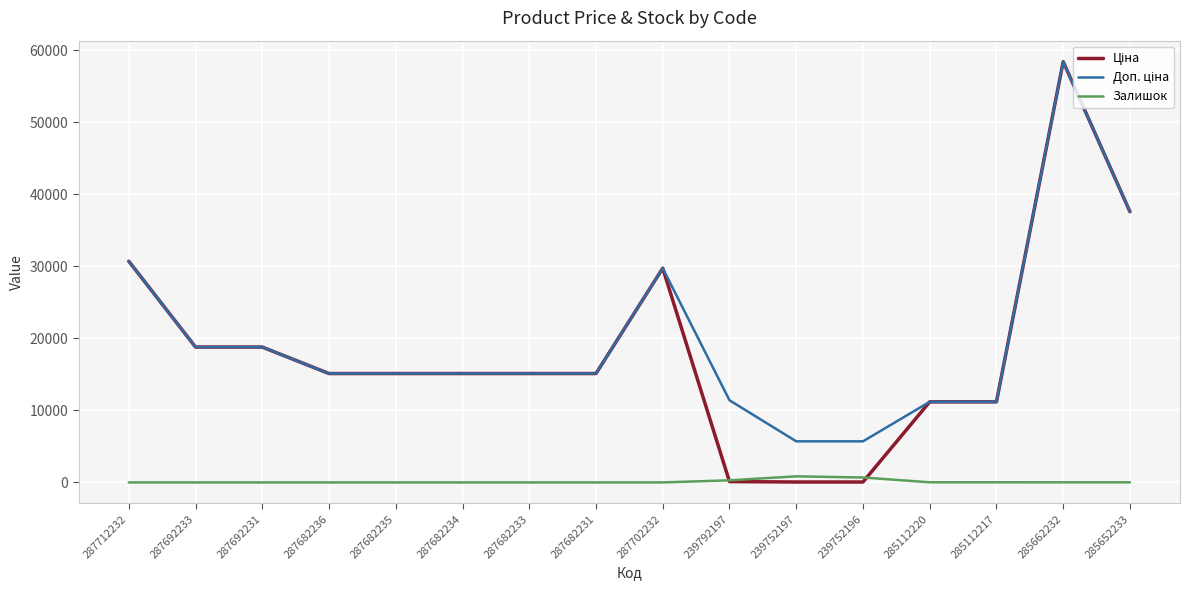

At which category is the sum across all series the highest?

285662232